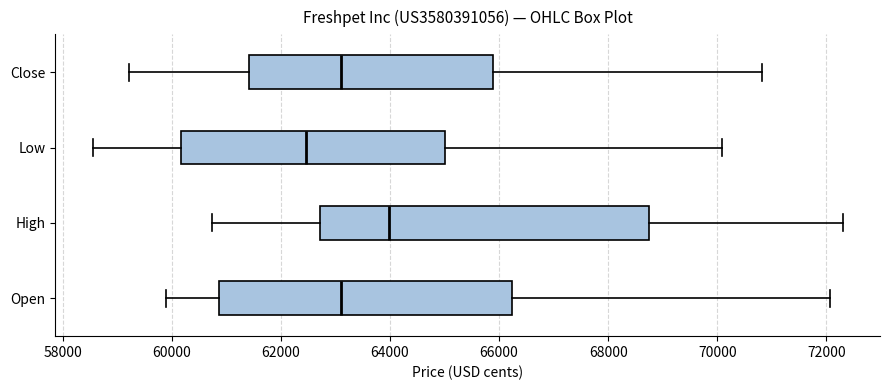

Which box has the furthest to the left median line?

Low